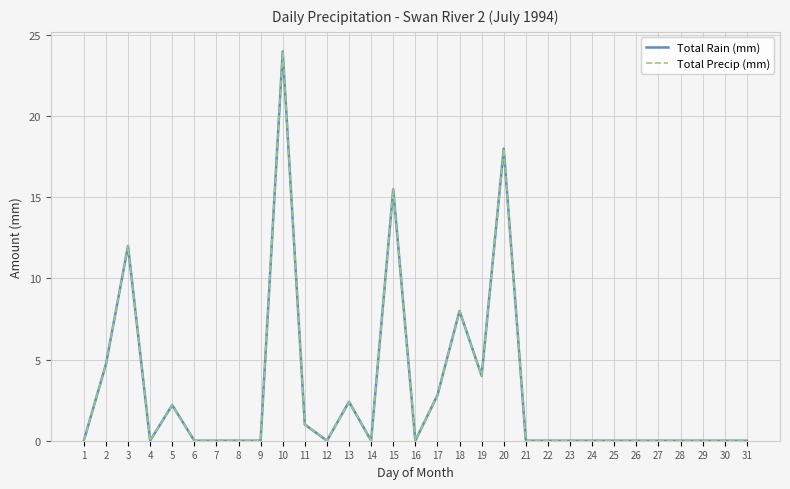

True or false: Total Precip (mm) and Total Rain (mm) intersect in this chart.

False